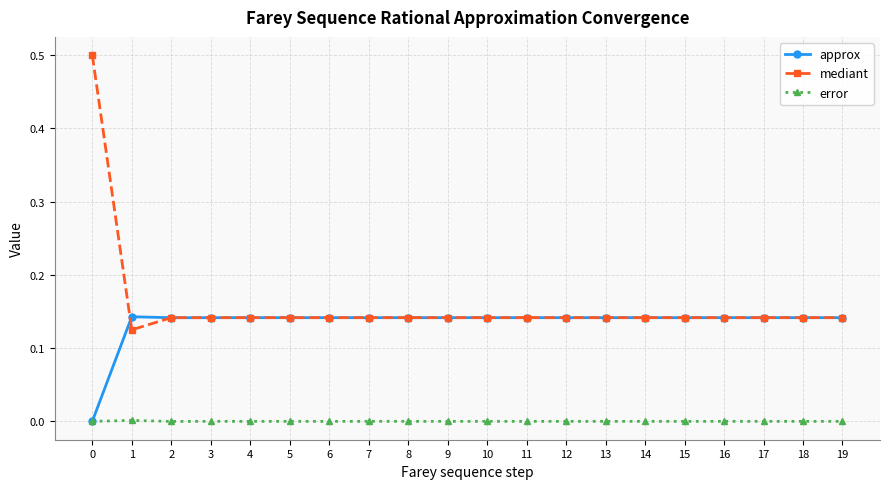

Which series has the largest total across all categories?

mediant